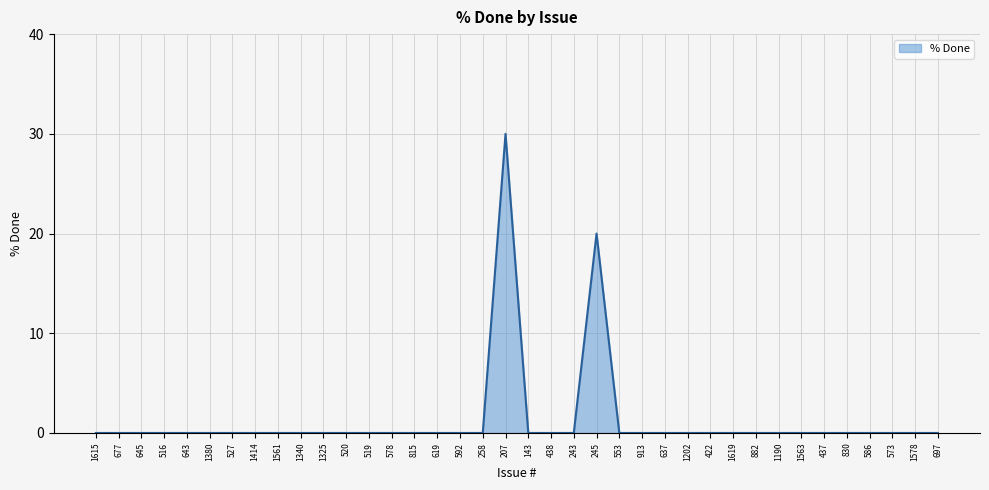

What value does the data have at 207, to the nearest 5?

30